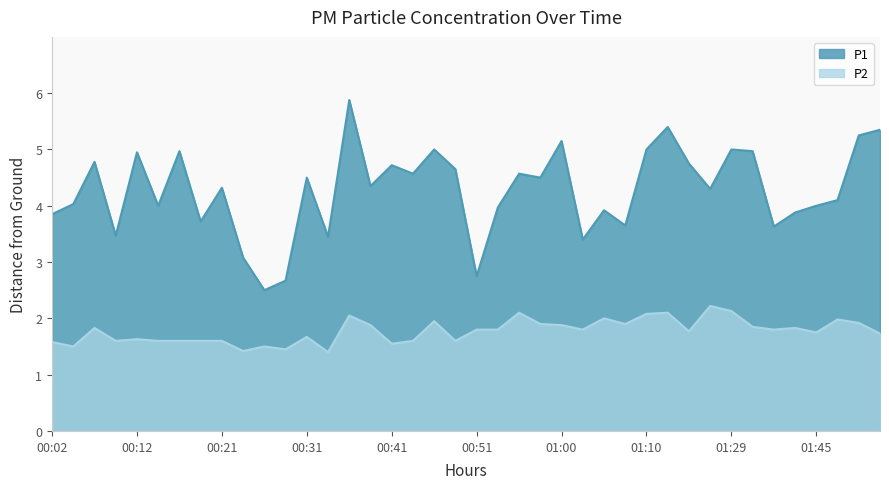

In P2, how many points are lower than both neighbors (excluding endpoints)?

12